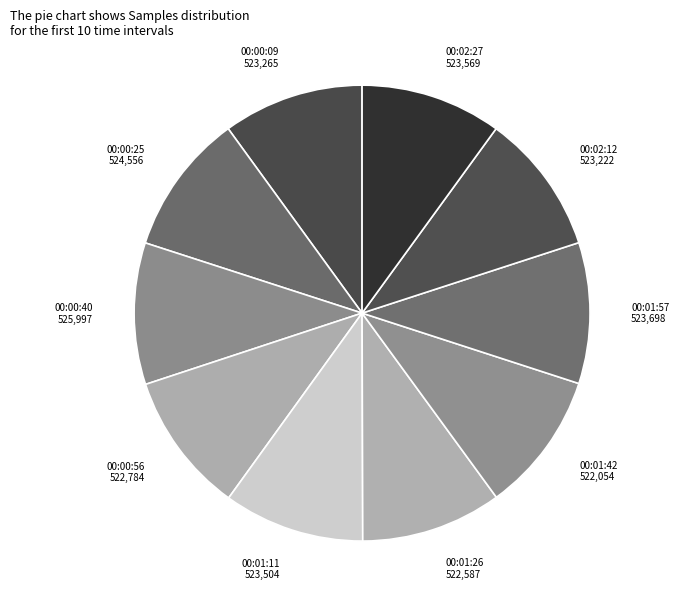

What is the ratio of the value at 00:01:26 522,587 to the value at 00:00:09 523,265?

1.0